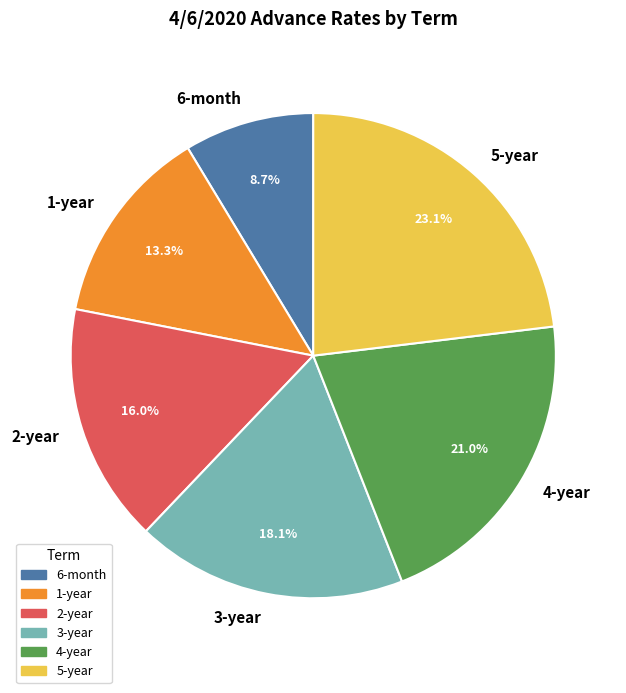

Is it true that 4-year is 21% of the pie?

True